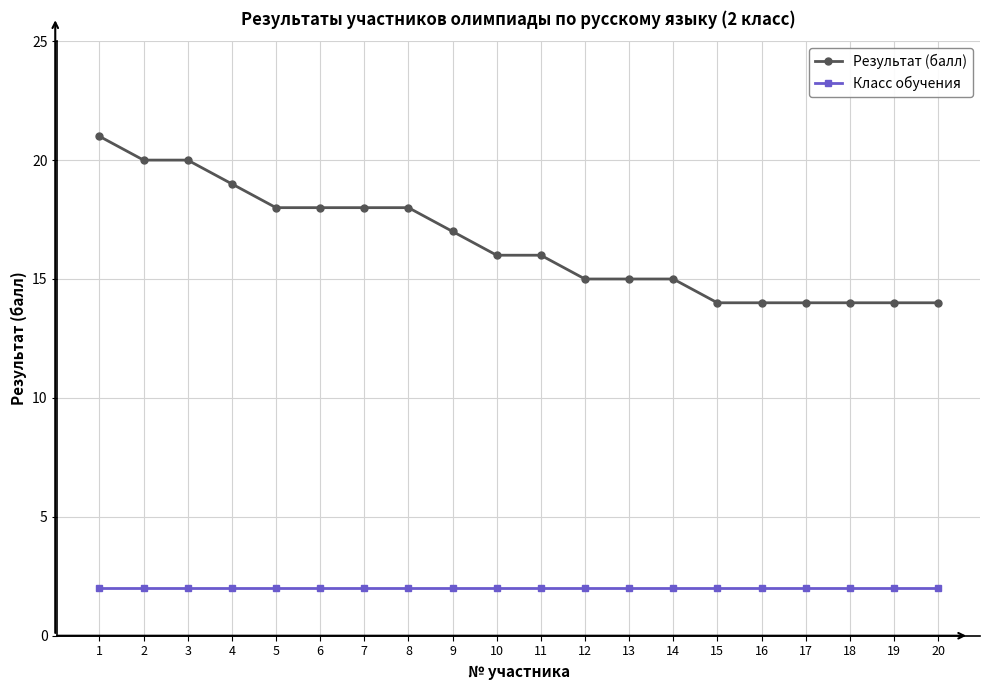

At which label does Результат (балл) first exceed 16?

1